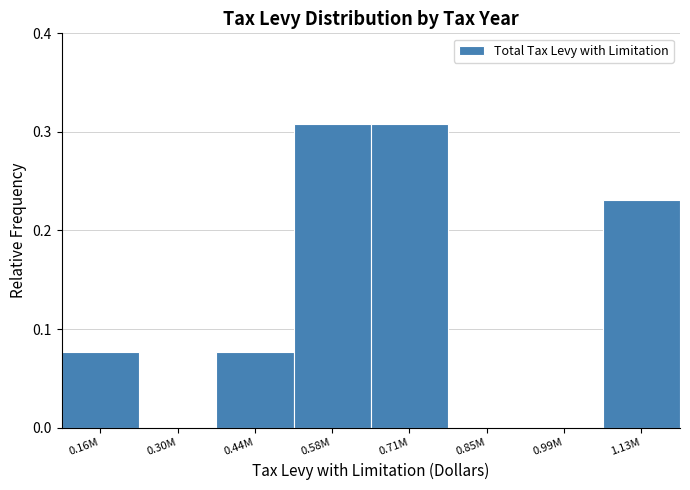

What is the sum of all values?

1.0